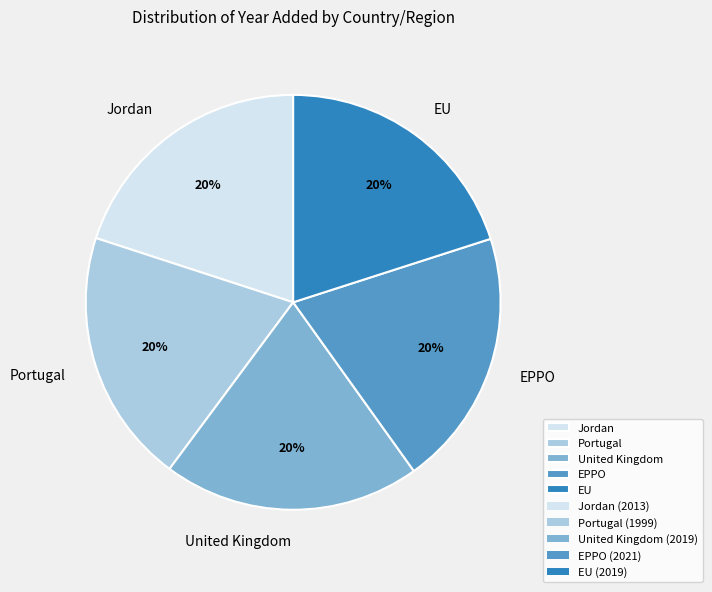

To the nearest percent, what percentage of the pie is EPPO?

20%